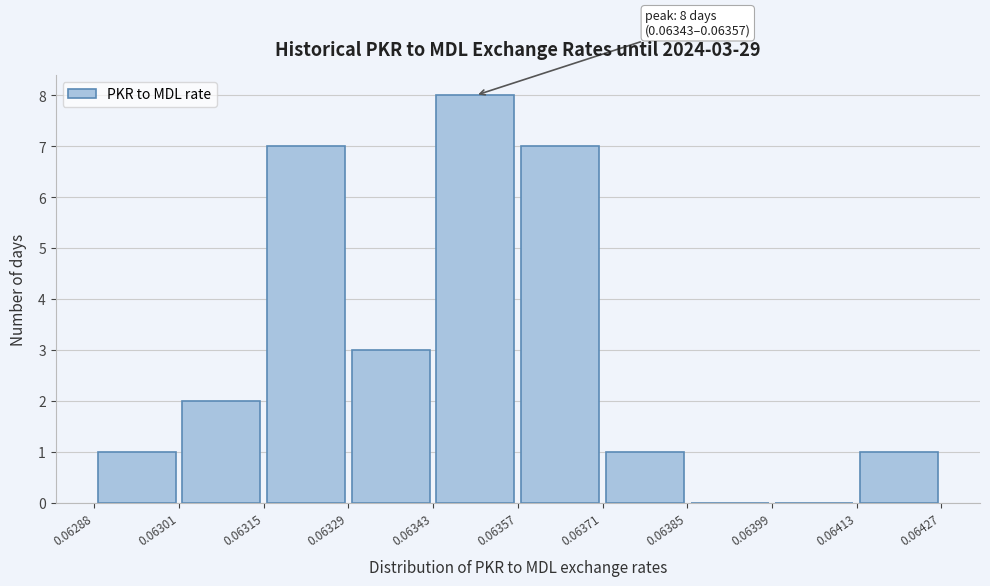

Over which range of the x-axis is the bar tallest?

0.06343 to 0.06357